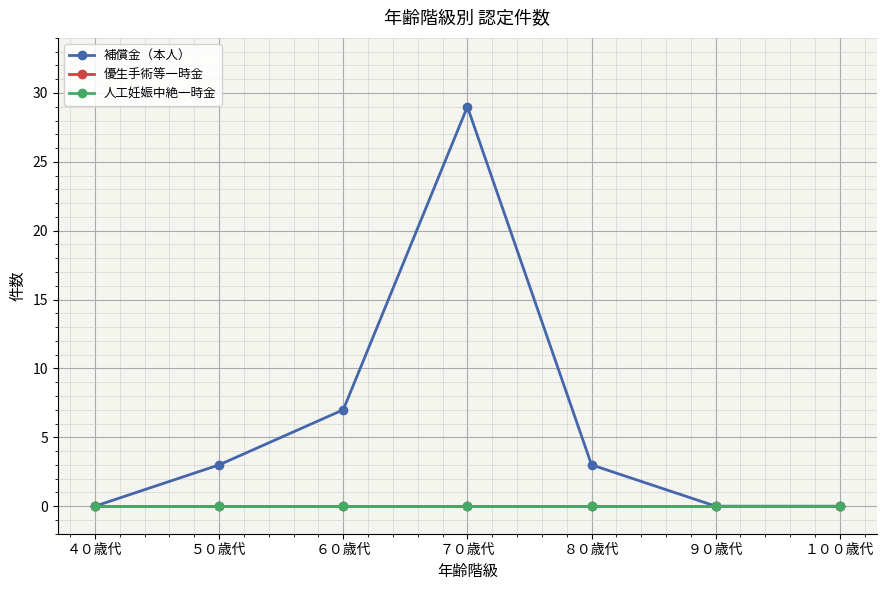

At which label is 優生手術等一時金 closest to 0?

４０歳代